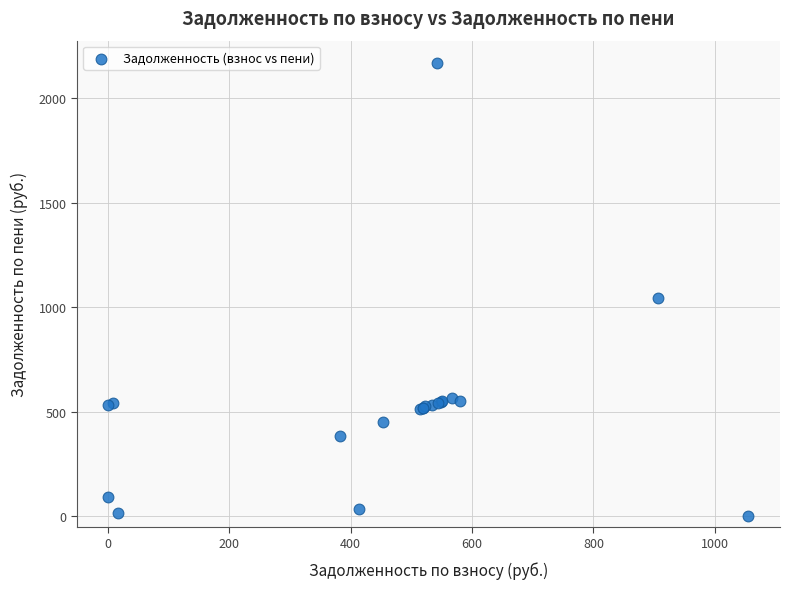

What Y value in the scatter plot is closest to 1083?

1044.7